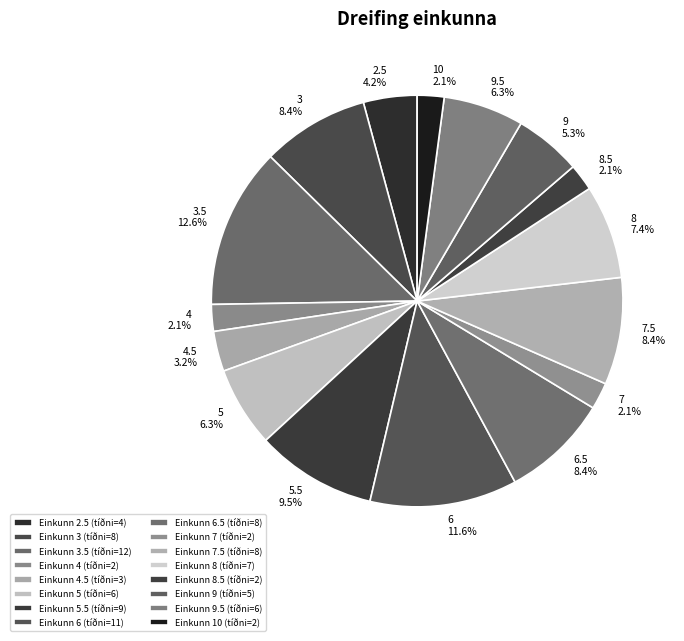

Approximately how many times larger is the value at 7.5 compared to 4?

4.0